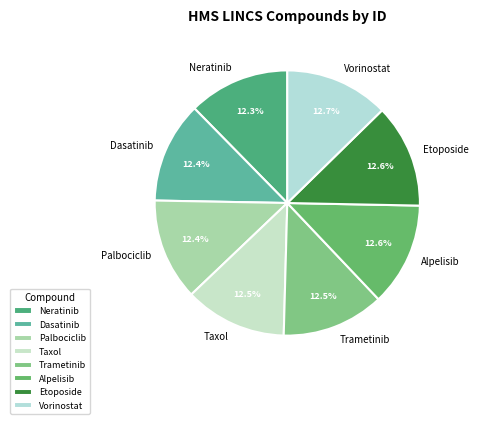

Does Trametinib represent more than half of the total?

No